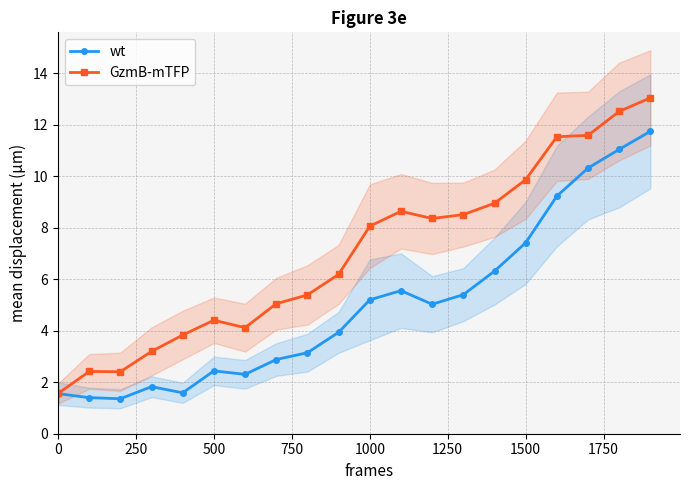

Reading right to left, transcribe all the data shown in this chart.

wt: 11.7	11.0	10.3	9.2	7.4	6.3	5.4	5.0	5.6	5.2	3.9	3.1	2.9	2.3	2.4	1.6	1.8	1.4	1.4	1.6
GzmB-mTFP: 13.0	12.5	11.6	11.5	9.9	9.0	8.5	8.4	8.6	8.1	6.2	5.4	5.1	4.1	4.4	3.8	3.2	2.4	2.4	1.6